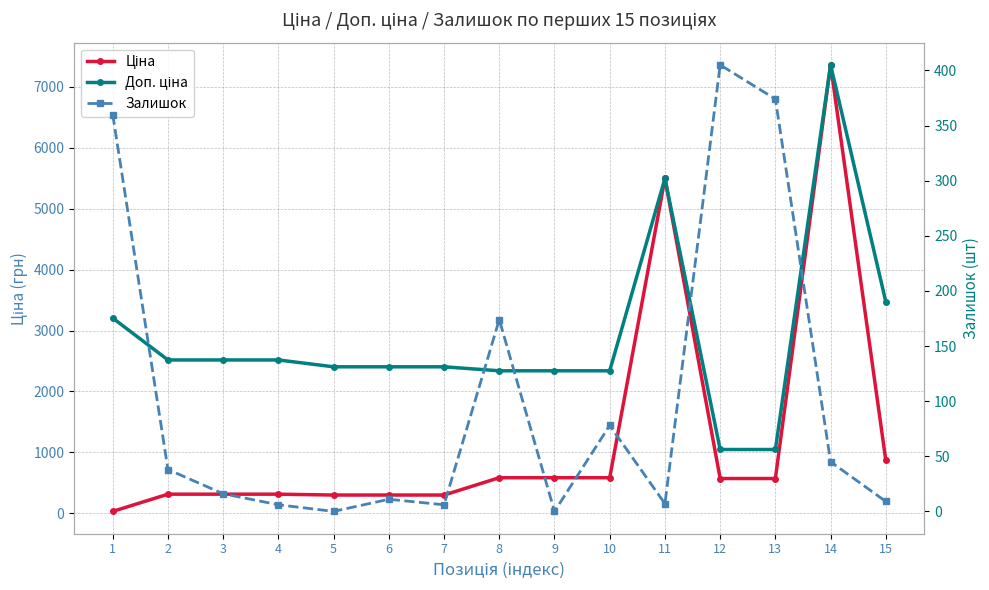

What is the value of the Залишок point at the 1st from the left?

360.0